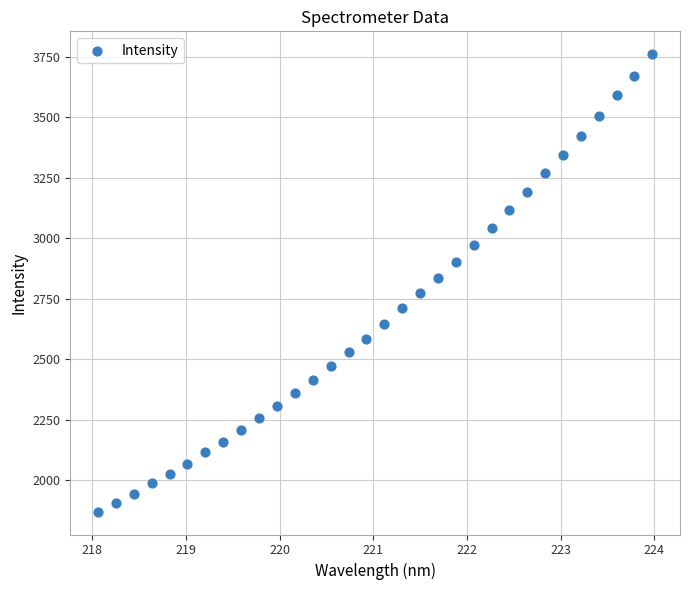

What is the range of Y values (max minus min)?

1890.4